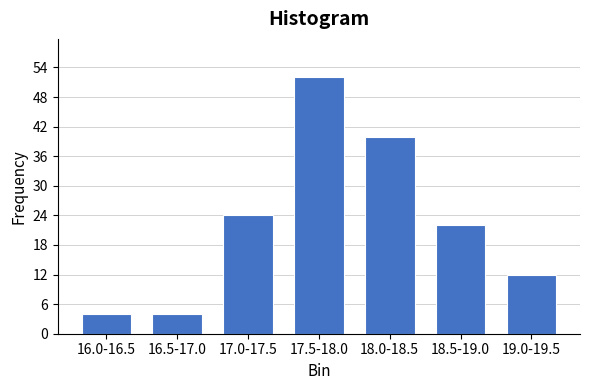

Reading right to left, transcribe all the data shown in this chart.

19.0-19.5=12	18.5-19.0=22	18.0-18.5=40	17.5-18.0=52	17.0-17.5=24	16.5-17.0=4	16.0-16.5=4